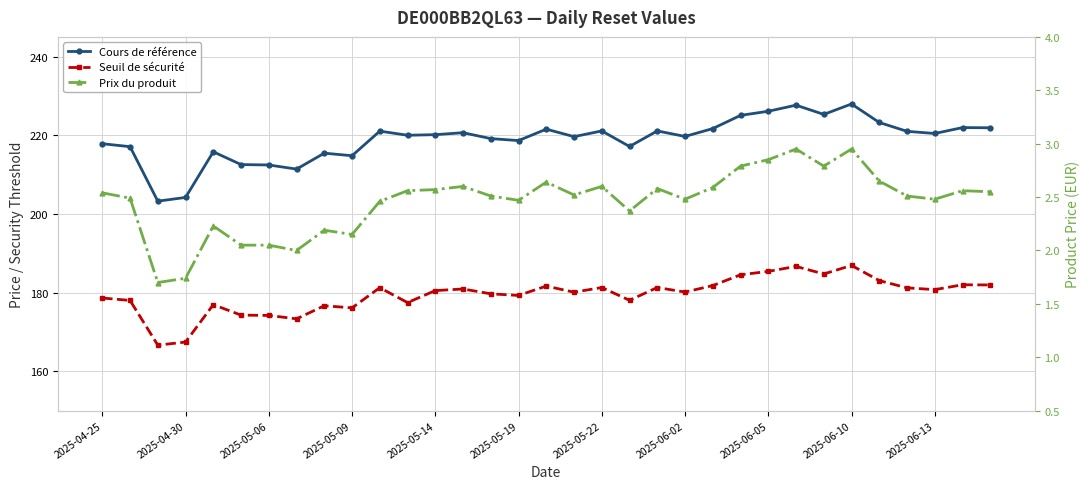

What is the value of the Cours de référence point at the 9th from the left?

215.4